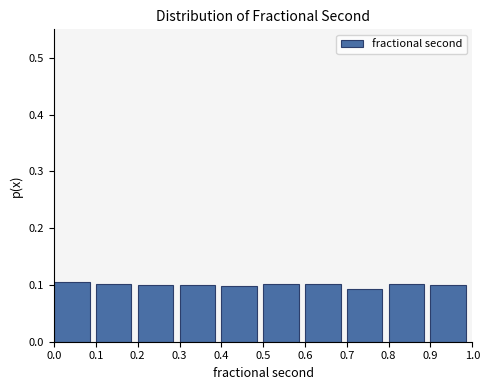

Reading left to right, list every bar in this chart as the range it spans on the x-axis followed by its height. The values are not printed on the chart, so give them approximately, as read against the axis.

0.0 to 0.1: 0.10
0.1 to 0.2: 0.10
0.2 to 0.3: 0.10
0.3 to 0.4: 0.10
0.4 to 0.5: 0.10
0.5 to 0.6: 0.10
0.6 to 0.7: 0.10
0.7 to 0.8: 0.09
0.8 to 0.9: 0.10
0.9 to 1.0: 0.10